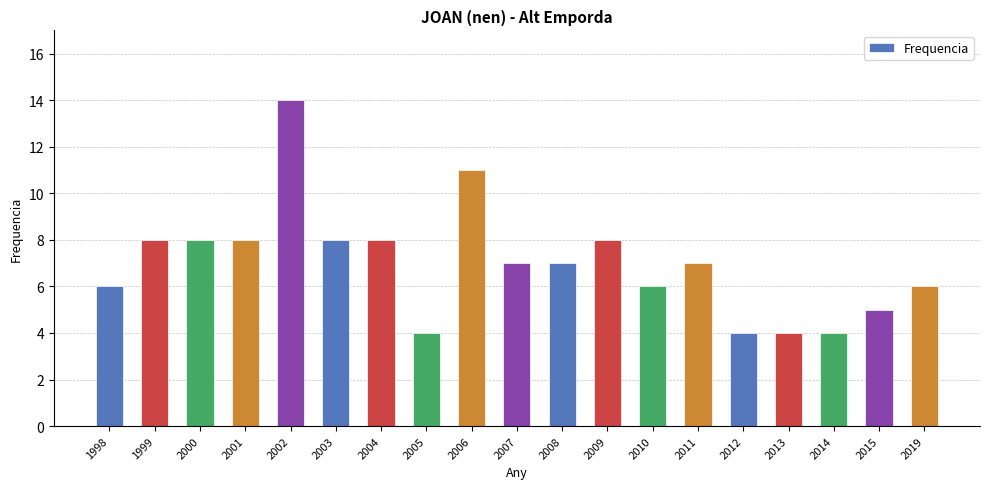

Which category has the highest value across all series?

2002